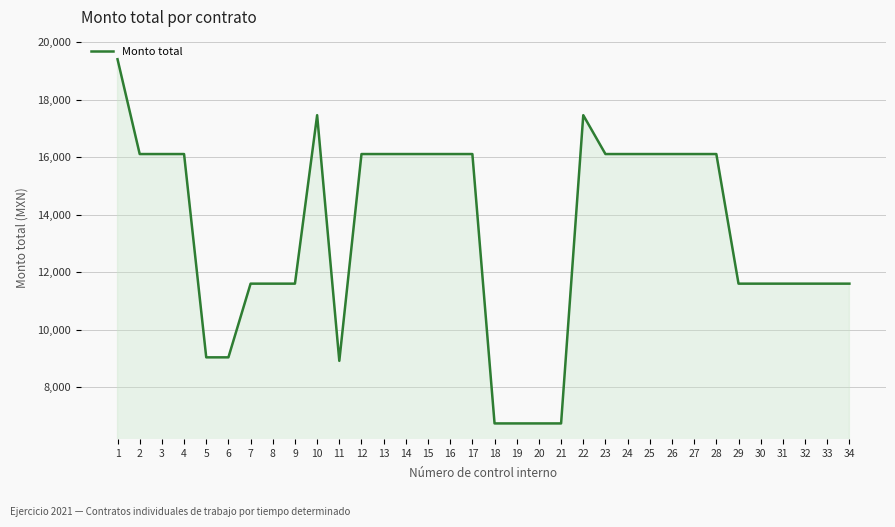

What is the ratio of the value at 21 to the value at 14?

0.4